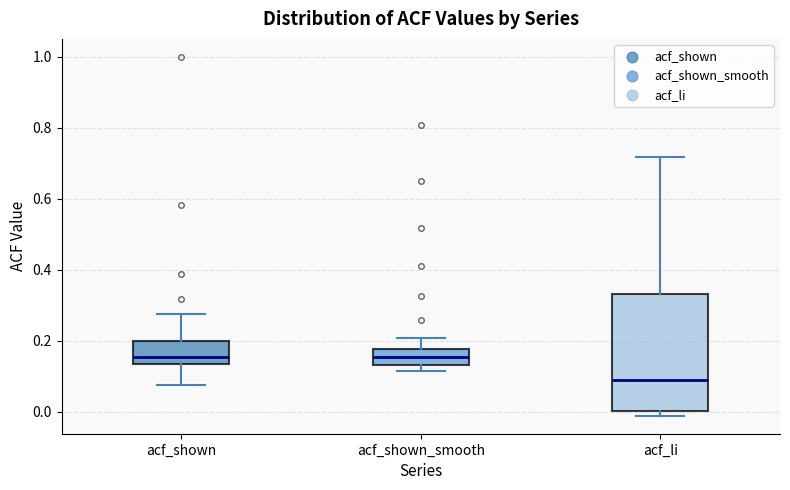

Where is the upper edge of the box for acf_li on the y-axis? The values are not printed on the chart, so give them approximately, as read against the axis.

0.34